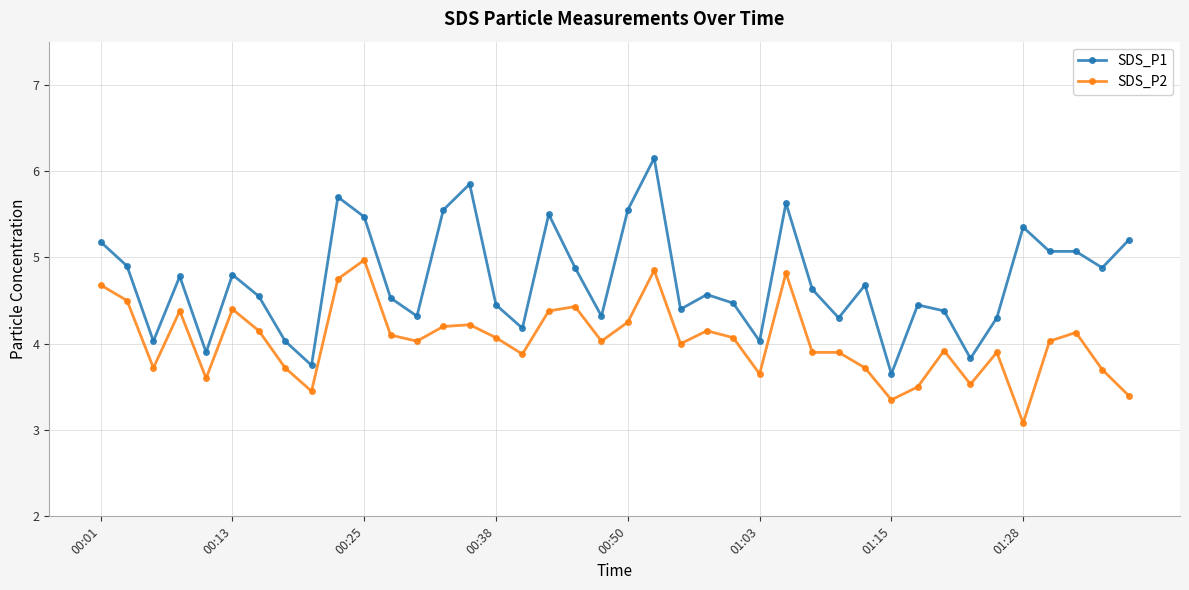

What is the difference between the second highest and second lowest values in the SDS_P1 series?

2.1